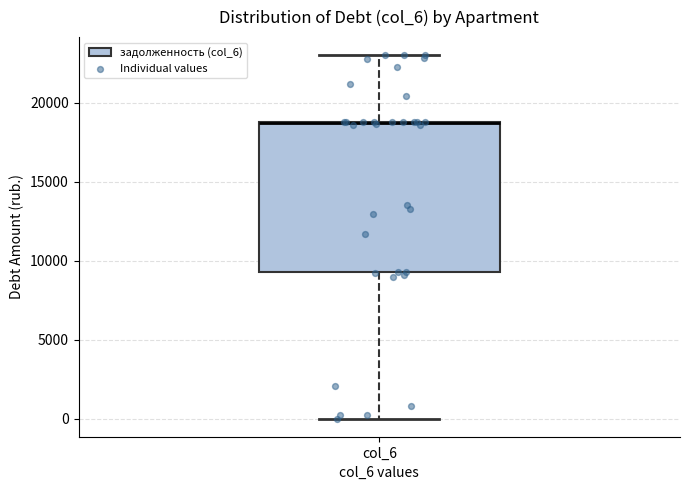

Transcribe this box plot: give where the median line is, the range the box spans, and where the two whiskers end, as read against the y-axis. The values are not printed on the chart, so give them approximately, as read against the axis.

median 18500 (drawn on the box's upper edge), box 9500 to 19000, whiskers 0 to 23000